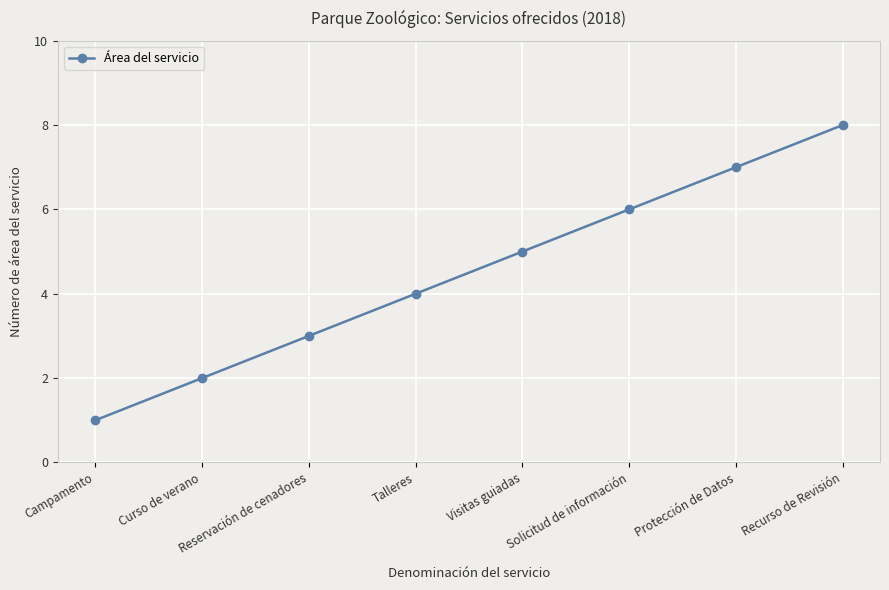

How many values are between 3 and 7?

5